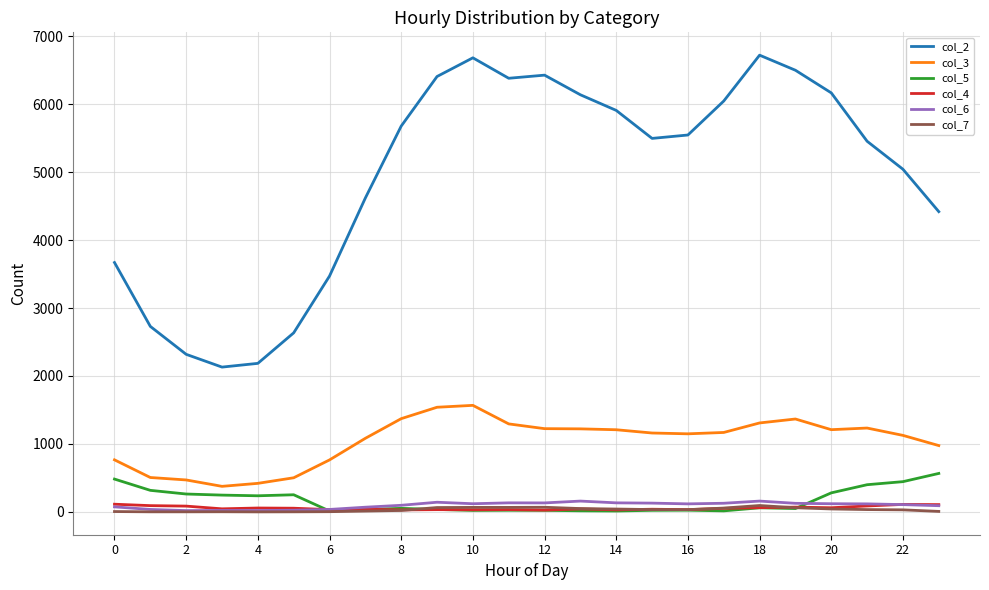

Which series has the largest total across all categories?

col_2